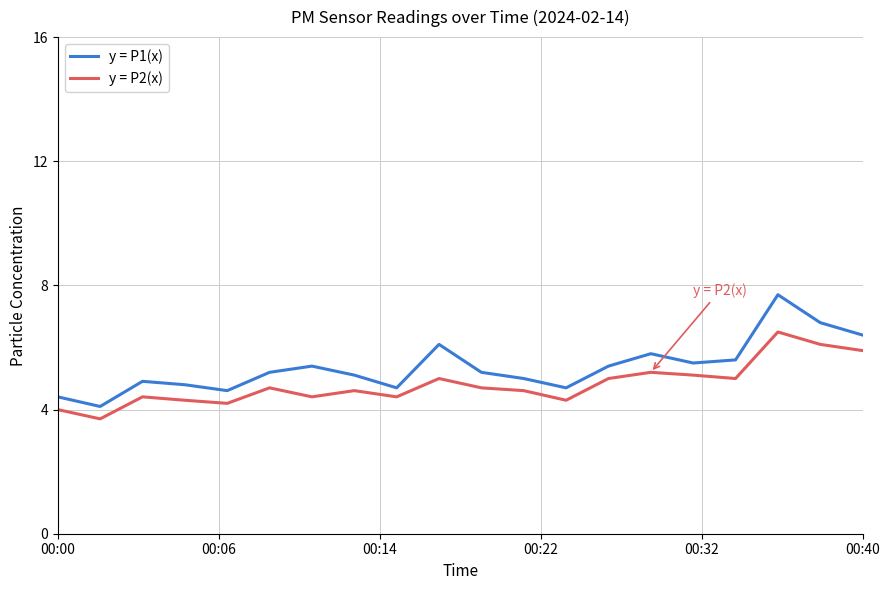

Rank the series by their maximum value, from highest to lowest.

y = P1(x), y = P2(x)